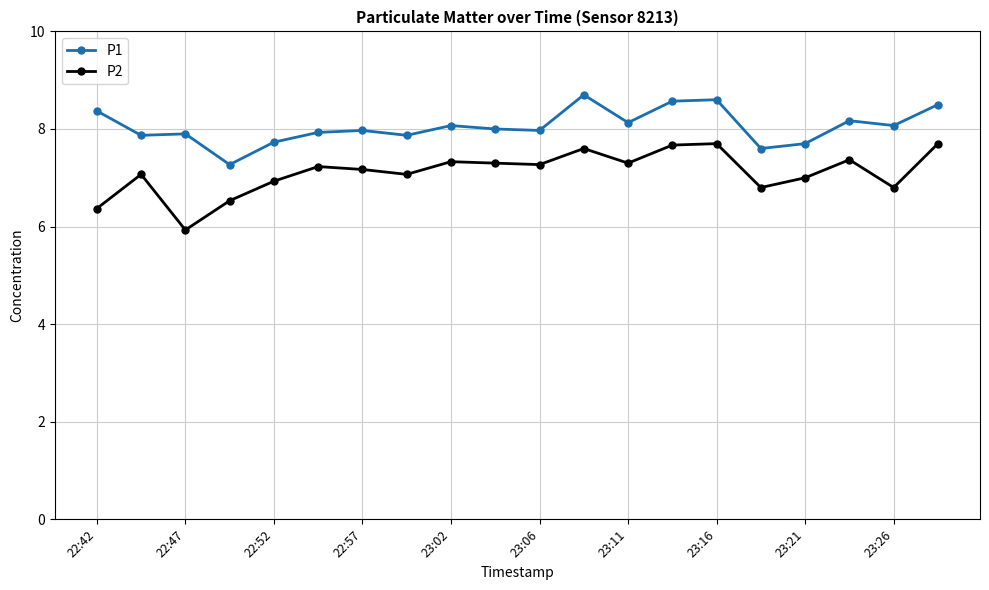

Is this an area chart (filled region under the line)?

No